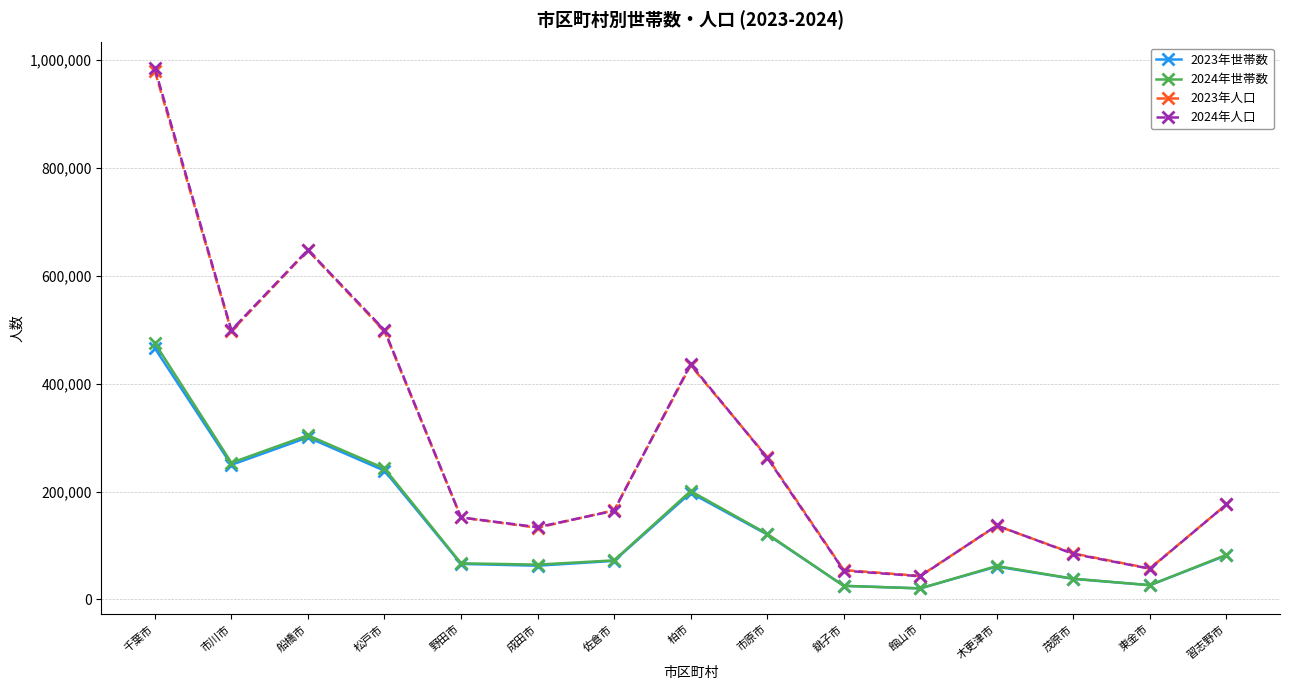

At how many categories does at least one series exceed 122920?

11